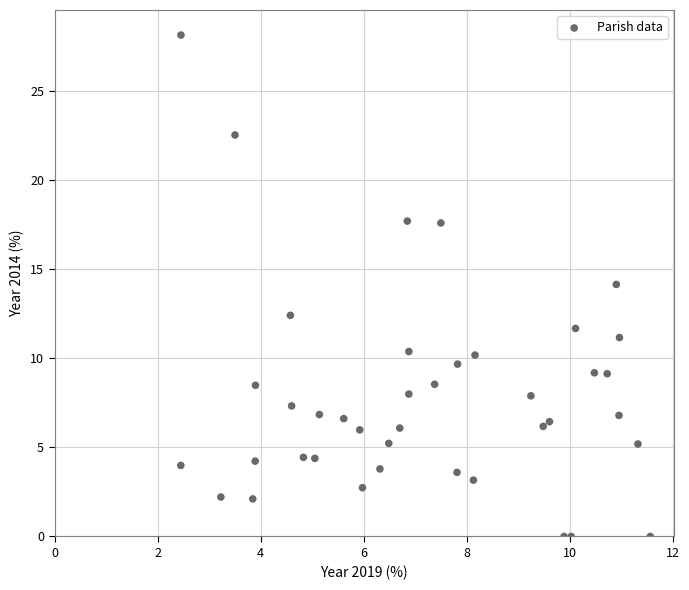

What is the range of X values (max minus min)?

9.1